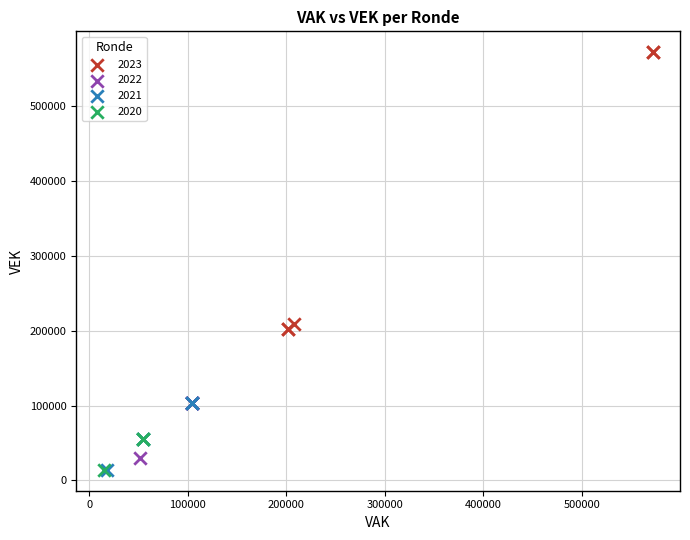

Which series has the largest Y range (max minus min)?

2023